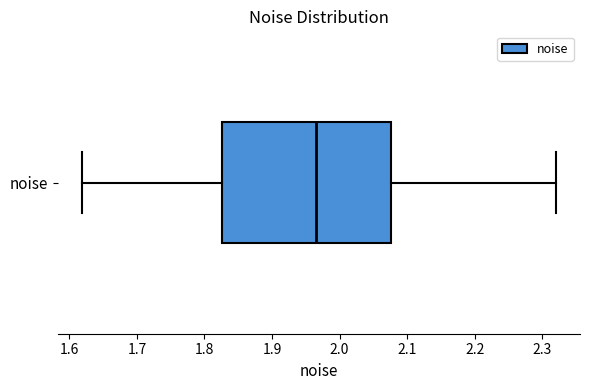

Read this box plot against the x-axis: the position of the median line, the range covered by the box, and the ends of both whiskers. The values are not printed on the chart, so give them approximately, as read against the axis.

median 1.96, box 1.83 to 2.08, whiskers 1.62 to 2.32